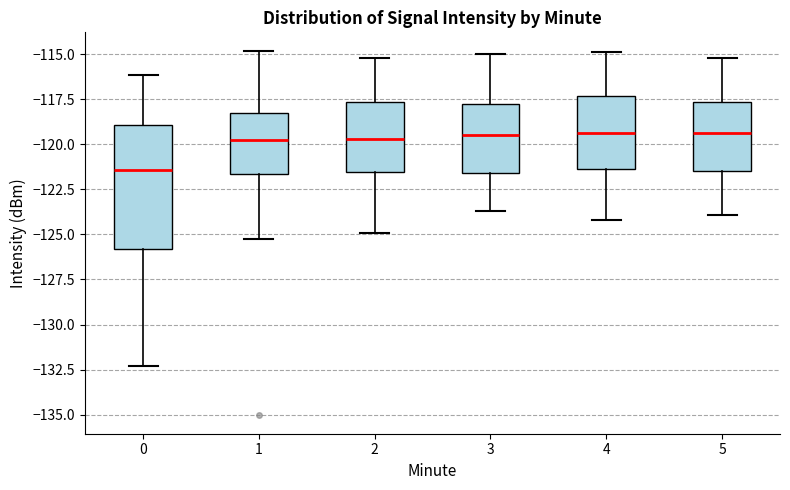

Reading left to right, transcribe this box plot: for each box, give where its median line is, the range the box spans, and where its two whiskers end, as read against the y-axis. The values are not printed on the chart, so give them approximately, as read against the axis.

0: median -121.5, box -126.0 to -119.0, whiskers -132.5 to -116.0
1: median -119.5, box -121.5 to -118.5, whiskers -125.0 to -115.0
2: median -119.5, box -121.5 to -117.5, whiskers -125.0 to -115.0
3: median -119.5, box -121.5 to -118.0, whiskers -123.5 to -115.0
4: median -119.5, box -121.5 to -117.5, whiskers -124.0 to -115.0
5: median -119.5, box -121.5 to -117.5, whiskers -124.0 to -115.0